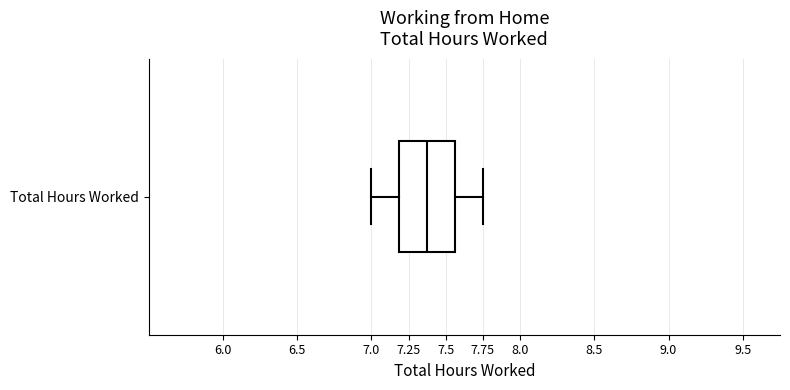

Transcribe this box plot: give where the median line is, the range the box spans, and where the two whiskers end, as read against the x-axis. The values are not printed on the chart, so give them approximately, as read against the axis.

median 7.40, box 7.20 to 7.55, whiskers 7.00 to 7.75